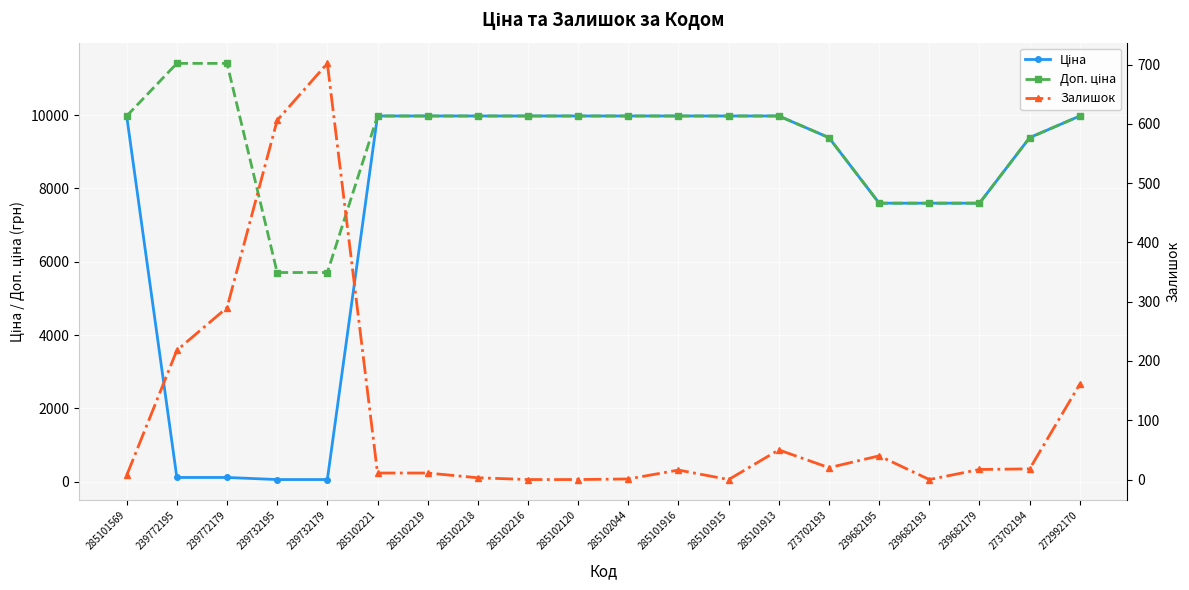

Reading left to right, list all the values displayed in this chart.

Ціна: 9975.0	114.1	114.1	57.0	57.0	9975.0	9975.0	9975.0	9975.0	9975.0	9975.0	9975.0	9975.0	9975.0	9384.0	7596.5	7596.5	7596.5	9384.0	9975.0
Доп. ціна: 9975.0	11410.0	11410.0	5705.0	5705.0	9975.0	9975.0	9975.0	9975.0	9975.0	9975.0	9975.0	9975.0	9975.0	9384.0	7596.5	7596.5	7596.5	9384.0	9975.0
Залишок: 7.0	218.0	290.0	606.0	702.0	11.0	11.0	3.0	0.0	0.0	1.0	16.0	0.0	50.0	20.0	40.0	0.0	17.0	18.0	161.0